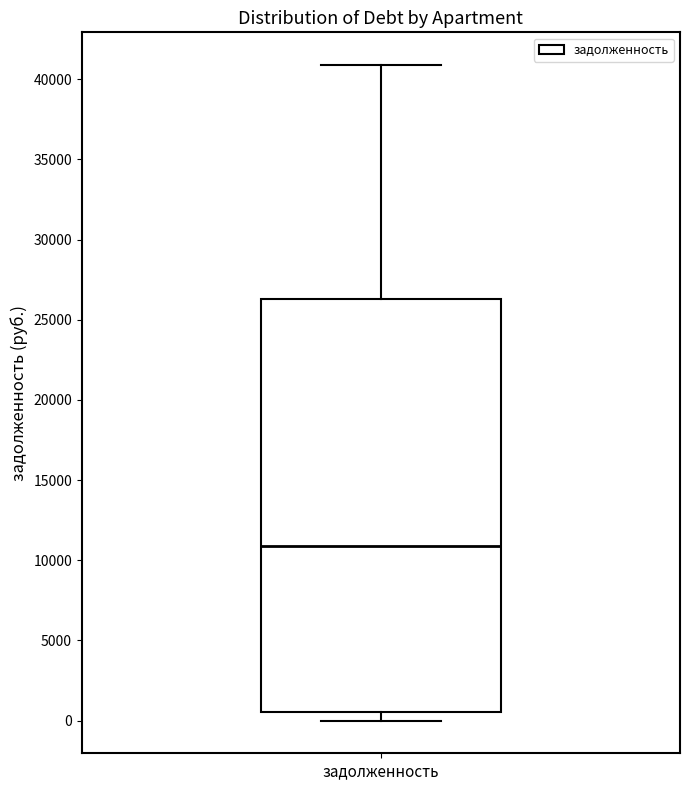

Read this box plot against the y-axis: the position of the median line, the range covered by the box, and the ends of both whiskers. The values are not printed on the chart, so give them approximately, as read against the axis.

median 11000, box 500 to 26500, whiskers 0 to 41000